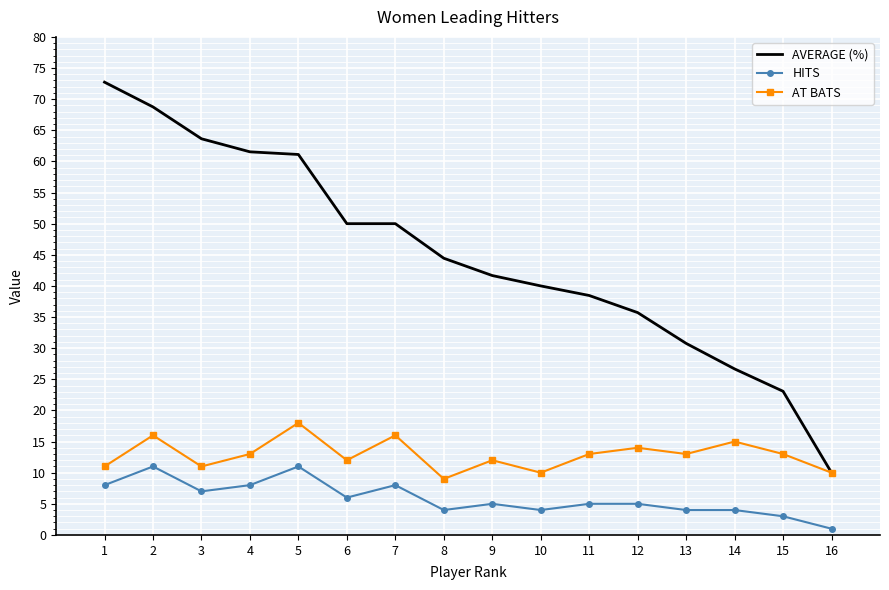

True or false: AT BATS has a value of 24.2 at 12.

False